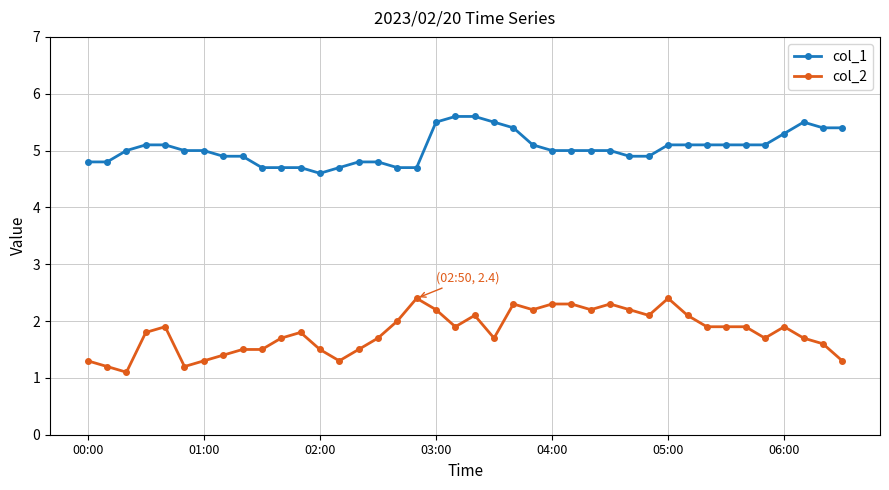

What is the value of the col_1 point at the 15th from the left?

4.8